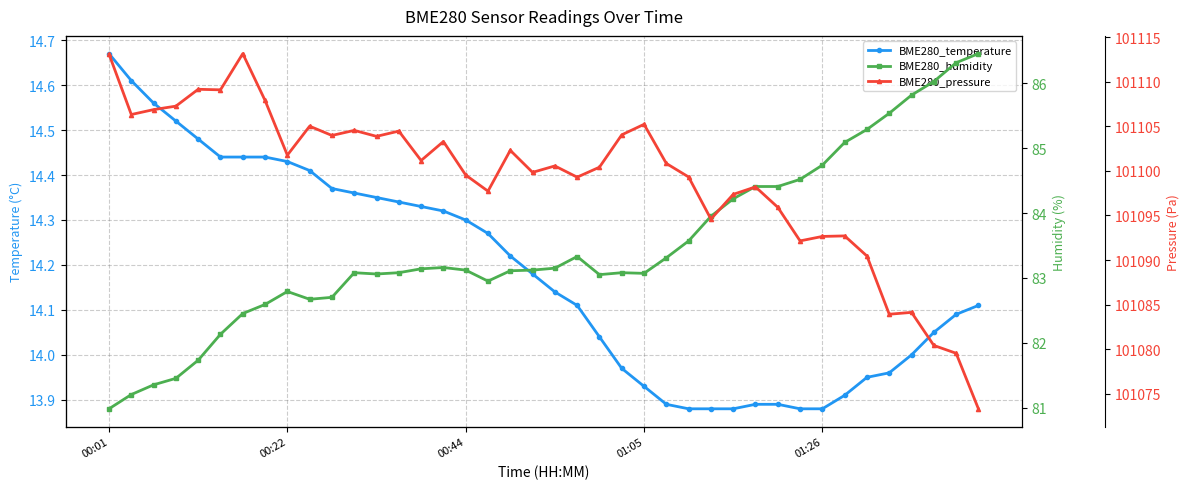

Reading right to left, list all the values displayed in this chart.

BME280_temperature: 14.1	14.1	14.1	14.0	14.0	13.9	13.9	13.9	13.9	13.9	13.9	13.9	13.9	13.9	13.9	13.9	14.0	14.0	14.1	14.1	14.2	14.2	14.3	14.3	14.3	14.3	14.3	14.3	14.4	14.4	14.4	14.4	14.4	14.4	14.4	14.5	14.5	14.6	14.6	14.7
BME280_humidity: 86.5	86.3	86.0	85.8	85.5	85.3	85.1	84.7	84.5	84.4	84.4	84.2	84.0	83.6	83.3	83.1	83.1	83.0	83.3	83.2	83.1	83.1	83.0	83.1	83.2	83.1	83.1	83.1	83.1	82.7	82.7	82.8	82.6	82.5	82.1	81.7	81.5	81.3	81.2	81.0
BME280_pressure: 101073.3	101079.5	101080.4	101084.1	101083.9	101090.4	101092.7	101092.6	101092.1	101095.9	101098.2	101097.4	101094.6	101099.3	101100.8	101105.2	101104.1	101100.4	101099.3	101100.6	101099.8	101102.3	101097.7	101099.5	101103.3	101101.2	101104.5	101103.9	101104.6	101104.0	101105.0	101101.8	101107.9	101113.2	101109.1	101109.2	101107.3	101106.9	101106.3	101113.1